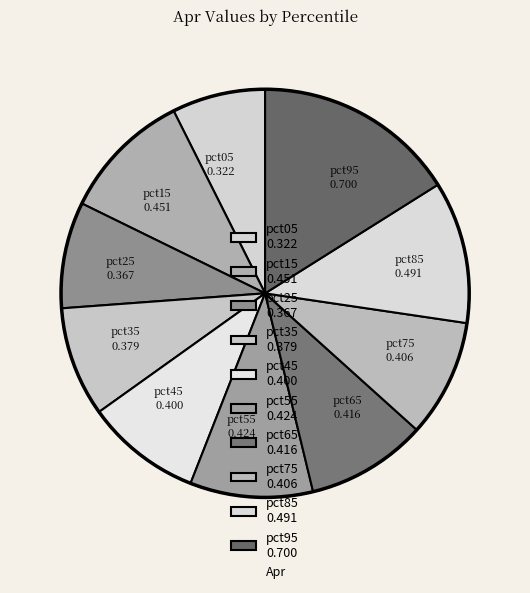

The pct65 slice represents 10% of the pie. True or false?

True